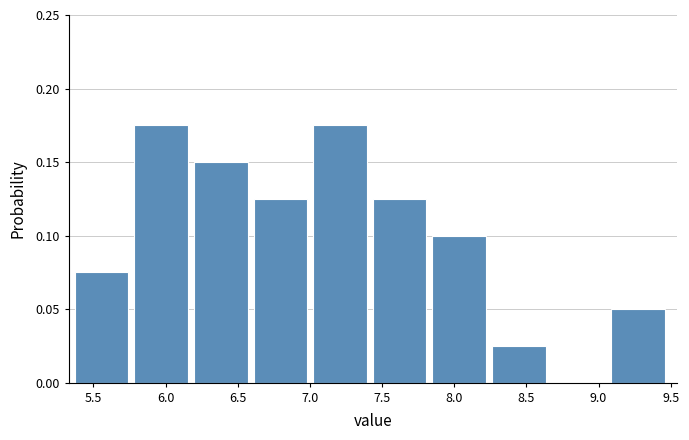

What is the height of the bar covering 5.80 to 6.20 on the x-axis? Neither the bar edges nor the heights are printed on the chart, so give them approximately, as read against the axes.

0.175